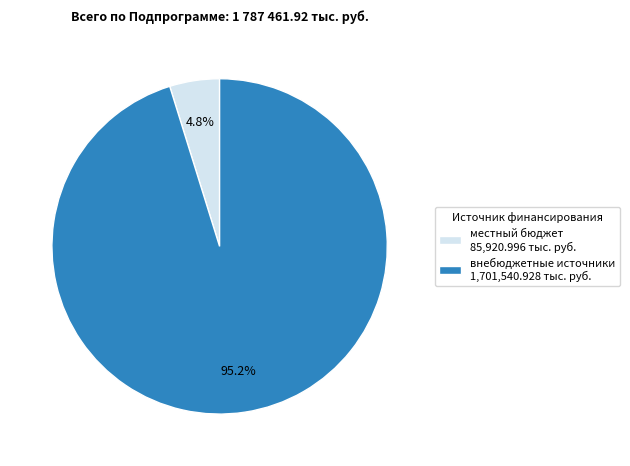

Which slice represents more than half of the pie?

внебюджетные источники